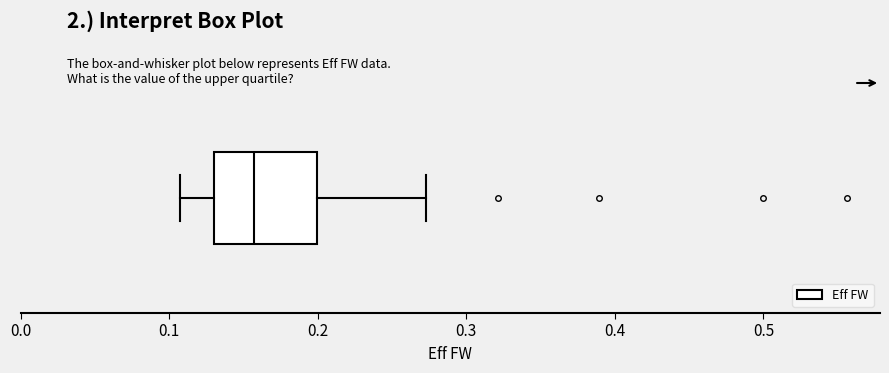

Transcribe this box plot: give where the median line is, the range the box spans, and where the two whiskers end, as read against the x-axis. The values are not printed on the chart, so give them approximately, as read against the axis.

median 0.16, box 0.13 to 0.20, whiskers 0.11 to 0.27